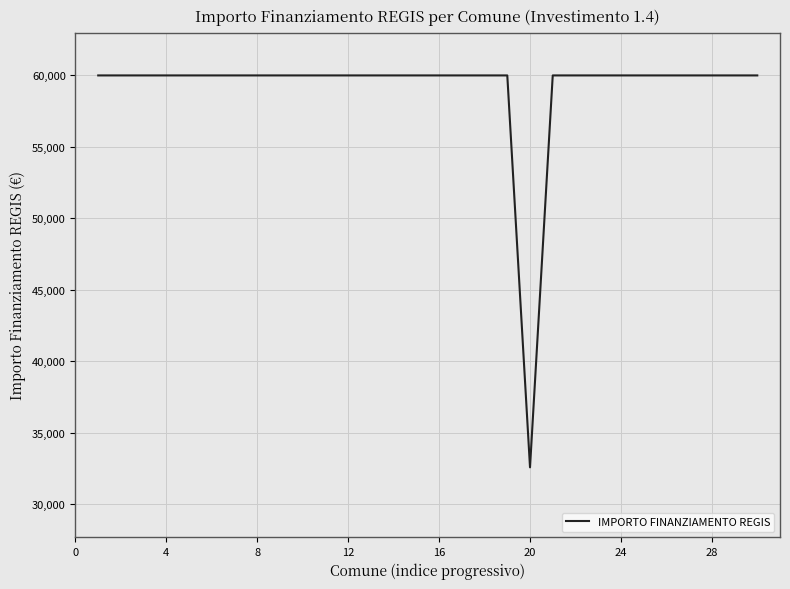

What is the difference between the maximum and minimum values?

27377